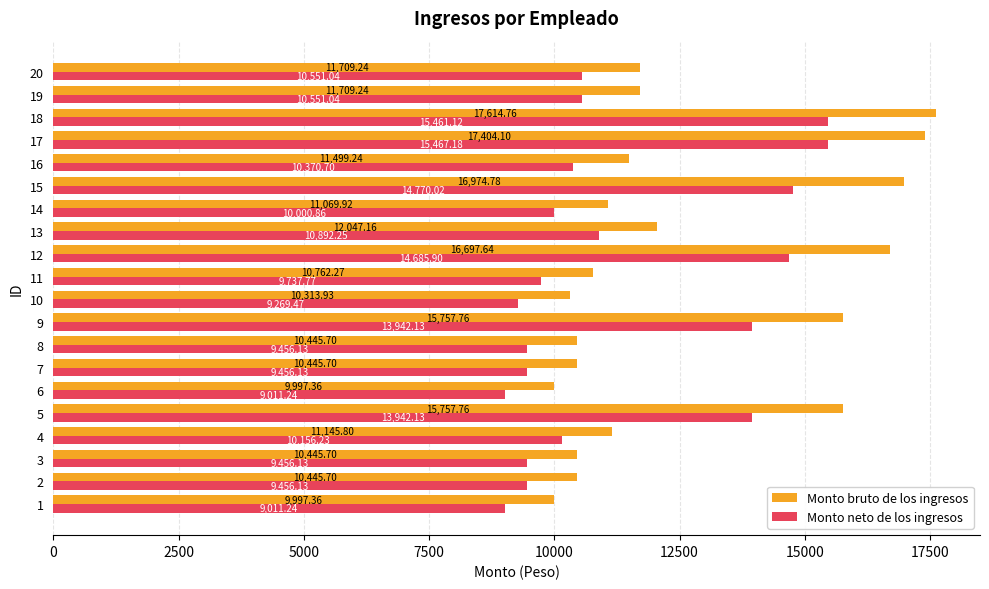

What is the difference between the Monto neto de los ingresos values at 9 and 3?

4486.0